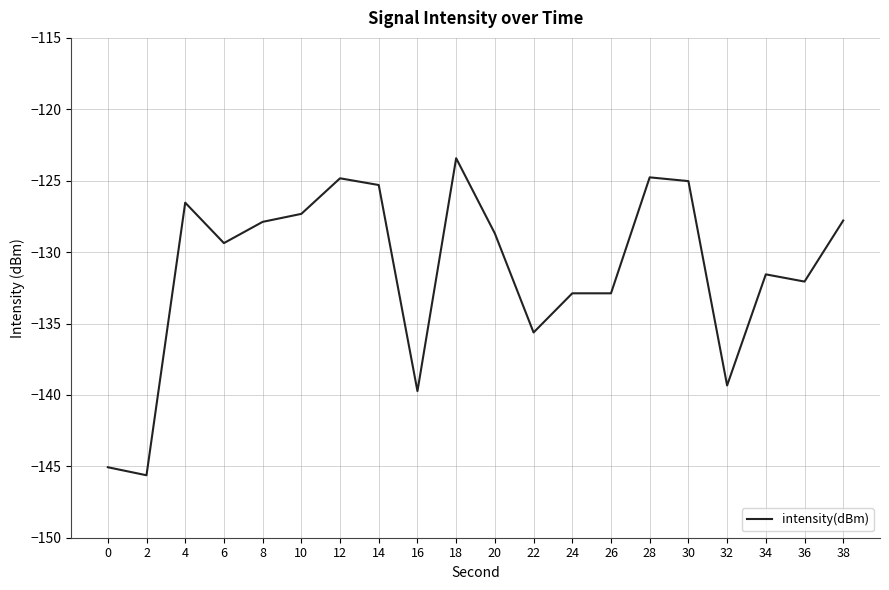

What is the minimum value shown in the chart?

-145.6